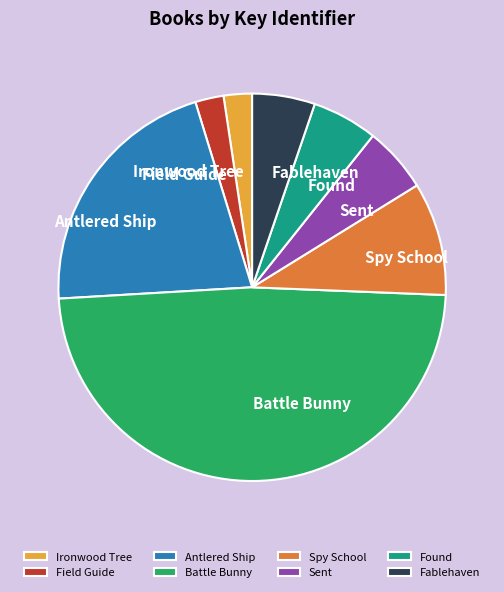

Which has a higher value, Found or Spy School?

Spy School